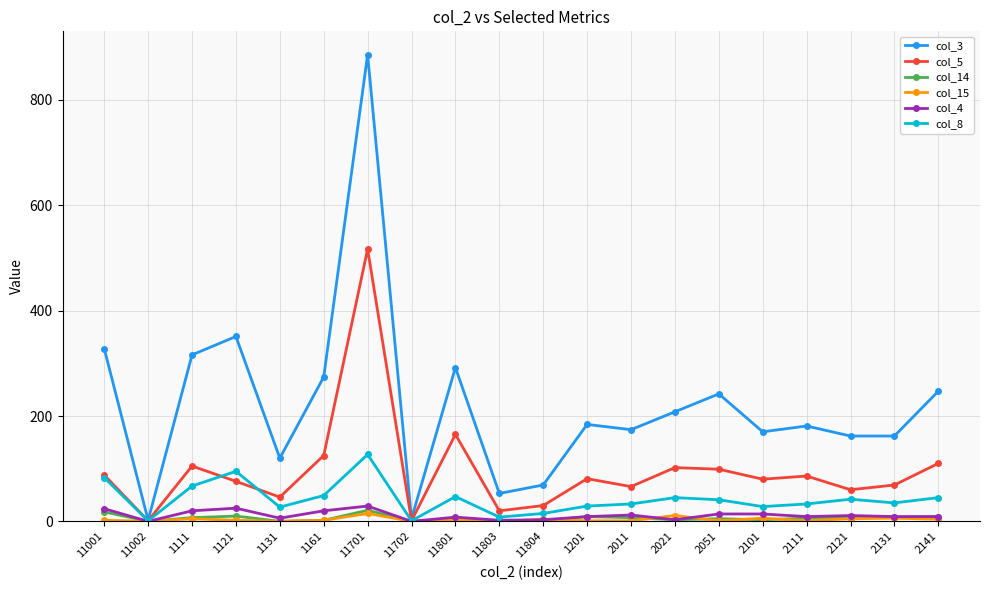

Between 2021 and 2141, which series saw the biggest shift?

col_3